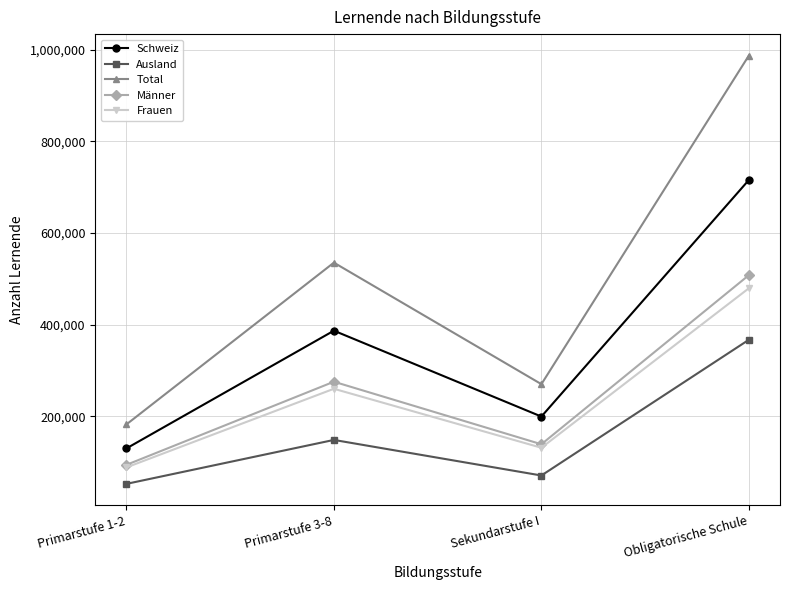

What is the lowest value of the Frauen series?

88293